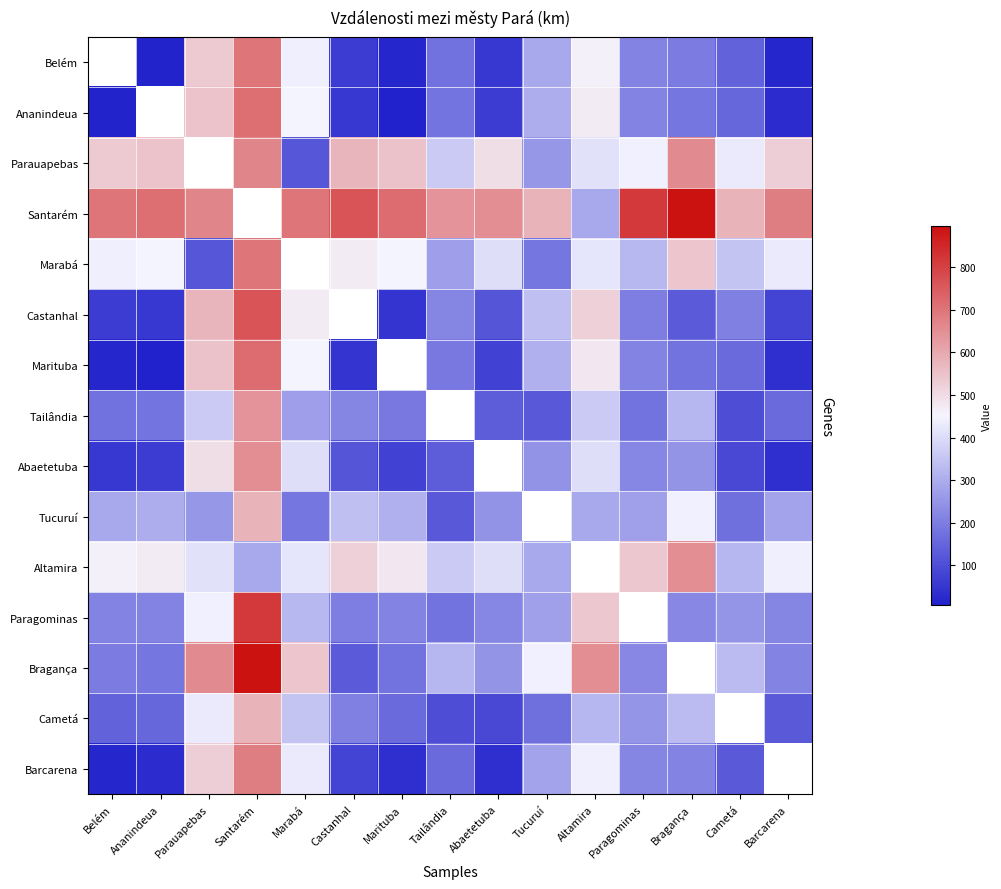

What is the spread (max minus min) of values at Altamira?

362.0